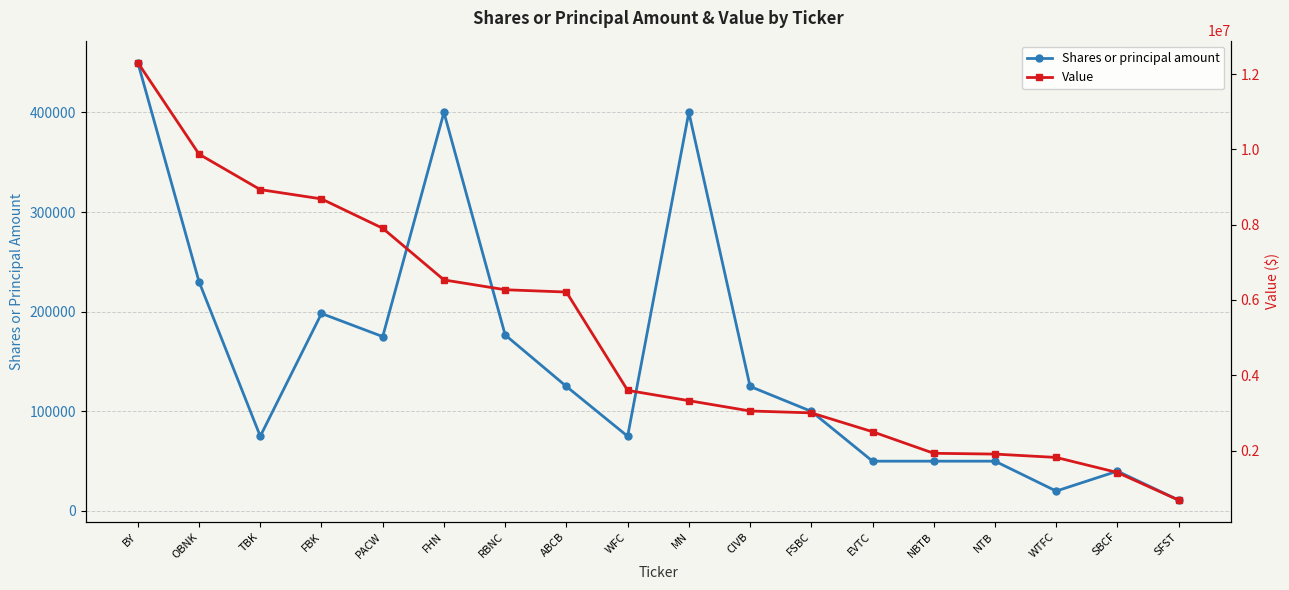

True or false: Shares or principal amount and Value intersect in this chart.

False